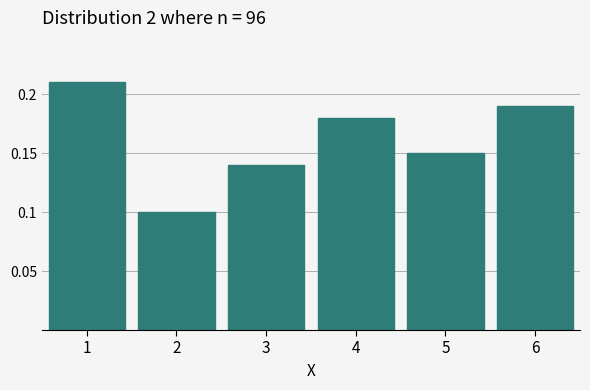

Count the values in the range 0 to 1.

6